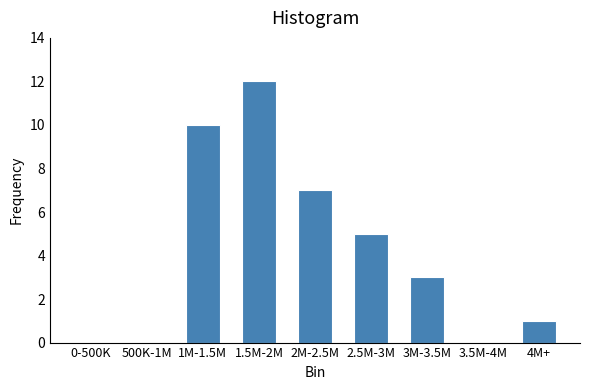

Reading left to right, list all the values displayed in this chart.

0-500K=0	500K-1M=0	1M-1.5M=10	1.5M-2M=12	2M-2.5M=7	2.5M-3M=5	3M-3.5M=3	3.5M-4M=0	4M+=1